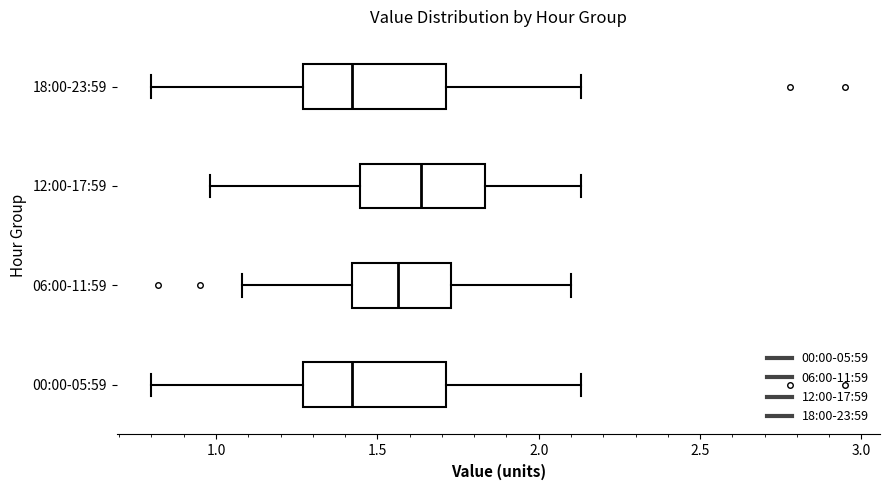

Where is the right edge of the box for 06:00-11:59 on the x-axis? The values are not printed on the chart, so give them approximately, as read against the axis.

1.75